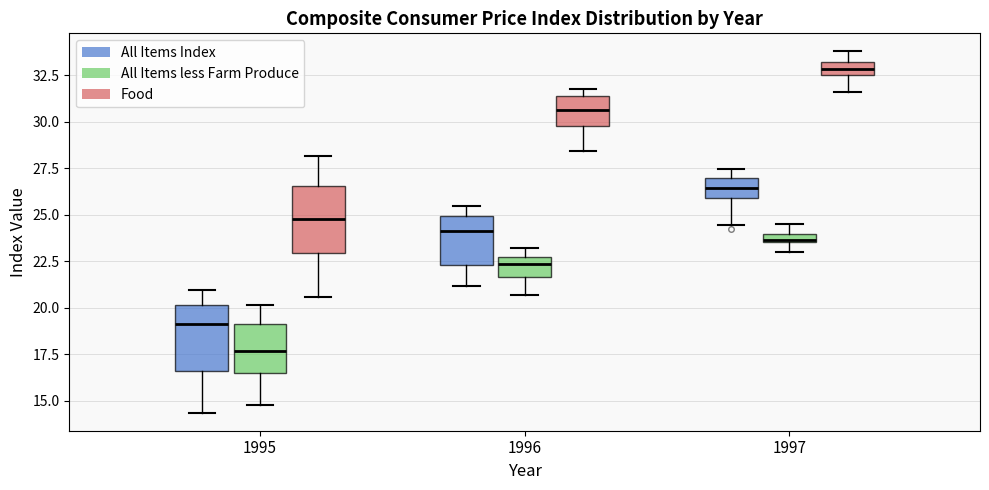

Which box has the lowest median line?

1995 (All Items less Farm Produce)